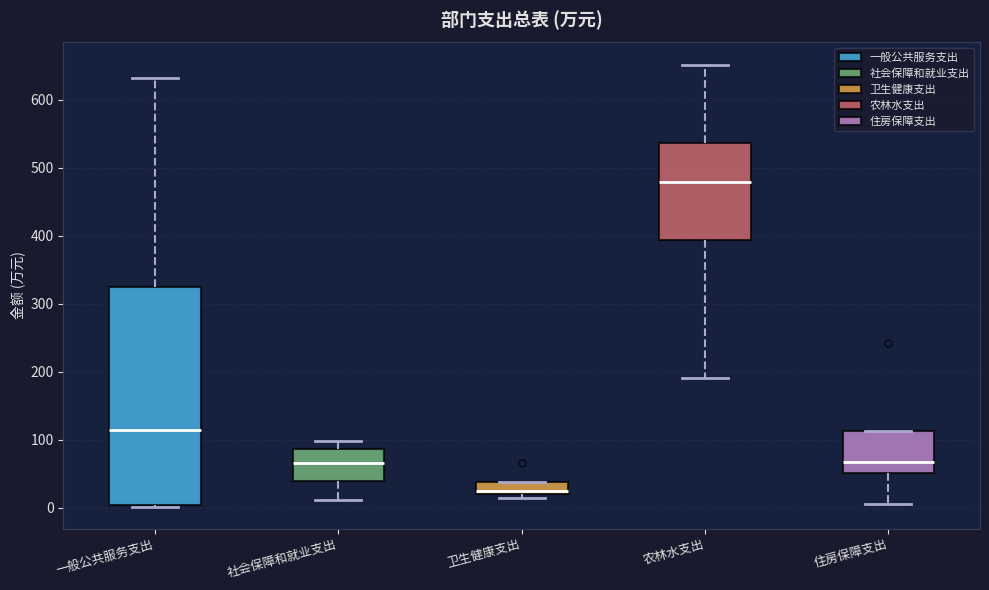

Where is the lower edge of the box for 农林水支出 on the y-axis? The values are not printed on the chart, so give them approximately, as read against the axis.

390